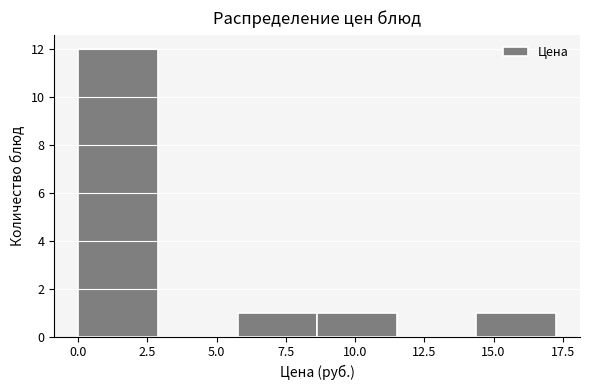

Reading left to right, transcribe this chart: for each bar, give the range it covers on the x-axis and its height. Neither the bar edges nor the heights are printed on the chart, so give them approximately, as read against the axes.

0.0 to 3.0: 12
3.0 to 6.0: 0
6.0 to 8.5: 1
8.5 to 11.5: 1
11.5 to 14.5: 0
14.5 to 17.5: 1